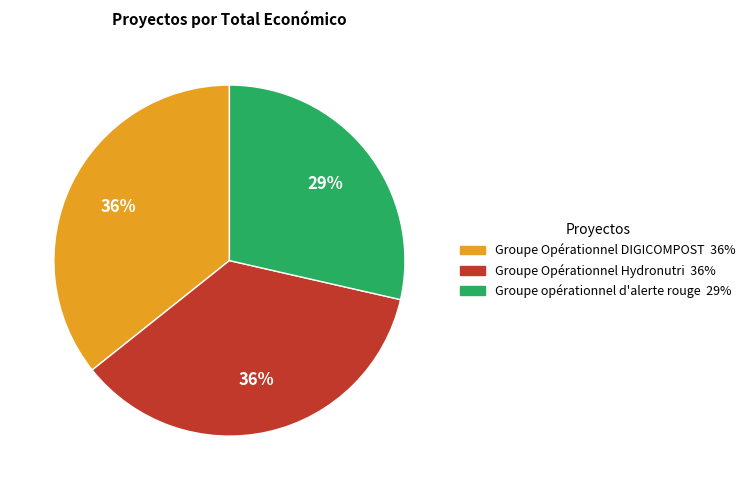

Is Groupe Opérationnel DIGICOMPOST the majority of the pie?

No